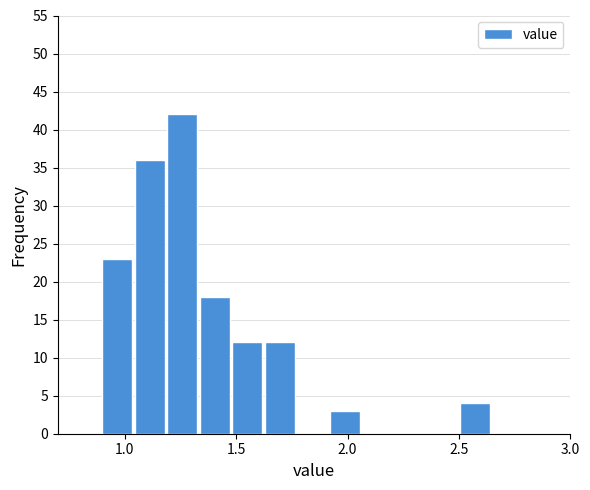

Around what value on the x-axis is the tallest bar? Give the approximate position of its centre, as read against the axis.

1.25